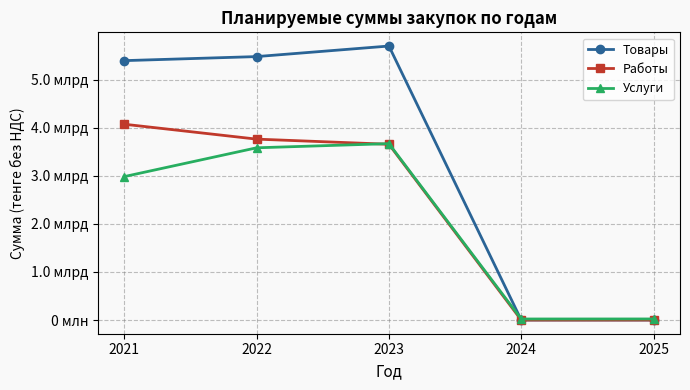

What is the difference between the maximum and minimum values in the Товары series?

5699345681.8